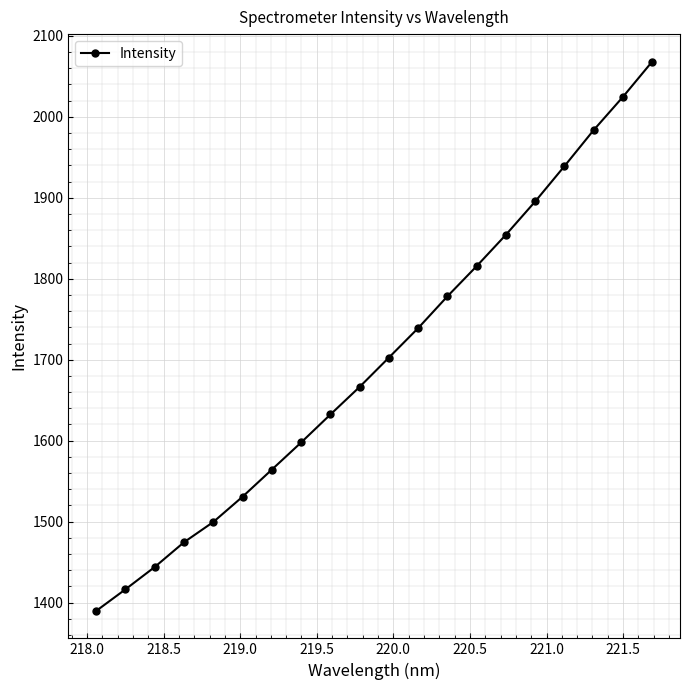

What is the greatest value displayed?

2068.1